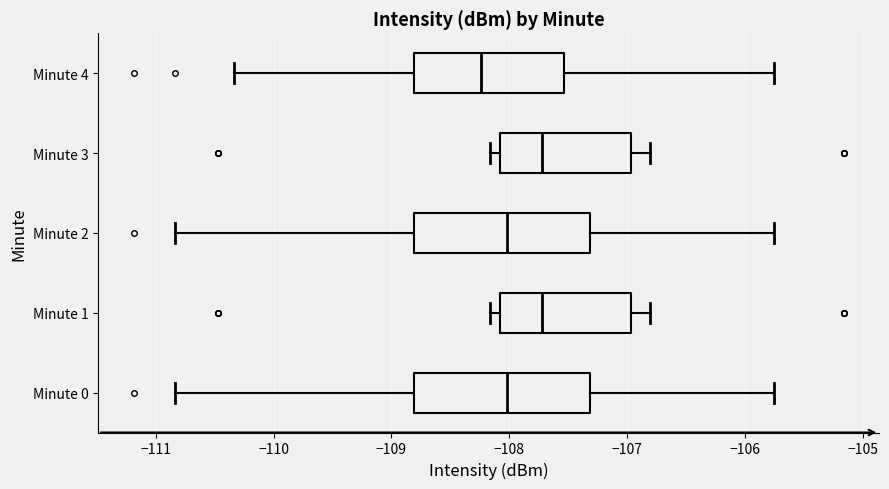

Reading bottom to top, transcribe this box plot: for each box, give where its median line is, the range the box spans, and where its two whiskers end, as read against the x-axis. The values are not printed on the chart, so give them approximately, as read against the axis.

Minute 0: median -108.0, box -108.8 to -107.3, whiskers -110.8 to -105.8
Minute 1: median -107.7, box -108.1 to -107.0, whiskers -108.2 to -106.8
Minute 2: median -108.0, box -108.8 to -107.3, whiskers -110.8 to -105.8
Minute 3: median -107.7, box -108.1 to -107.0, whiskers -108.2 to -106.8
Minute 4: median -108.2, box -108.8 to -107.5, whiskers -110.3 to -105.8